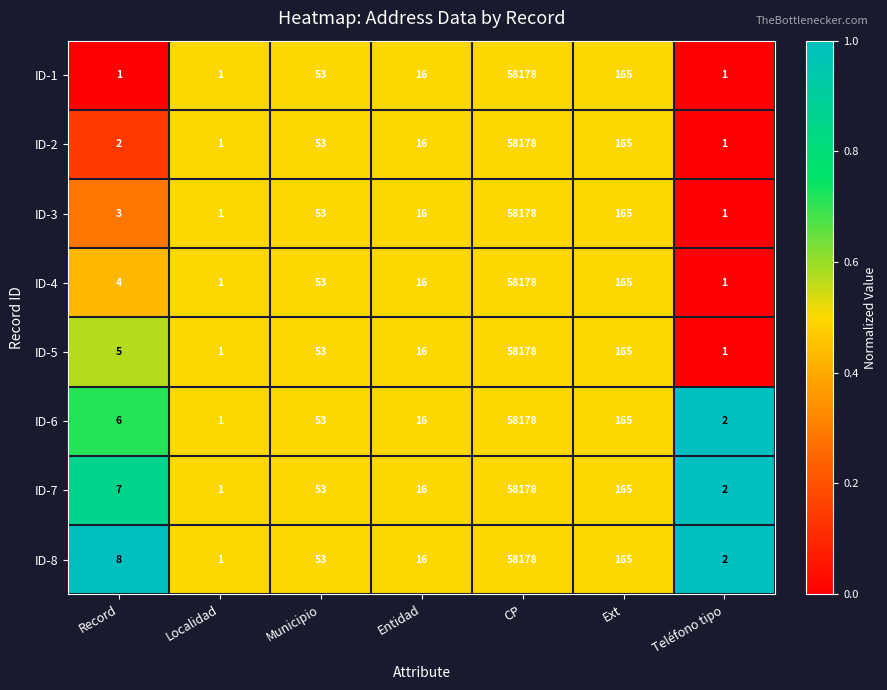

Is the value of ID-3 at CP greater than the value of ID-6 at Localidad?

Yes